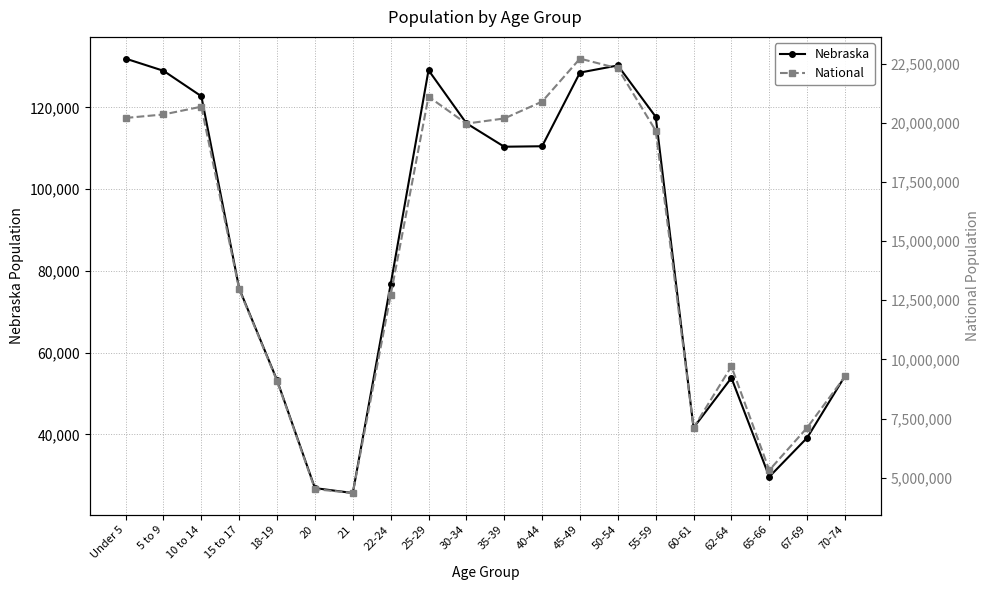

What is the sum of all National values?

290190983